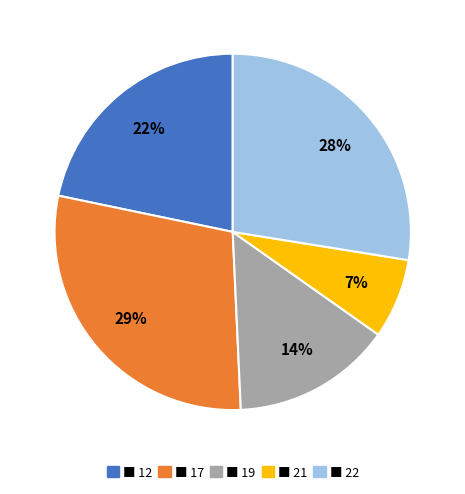

How many slices are in this pie chart?

5